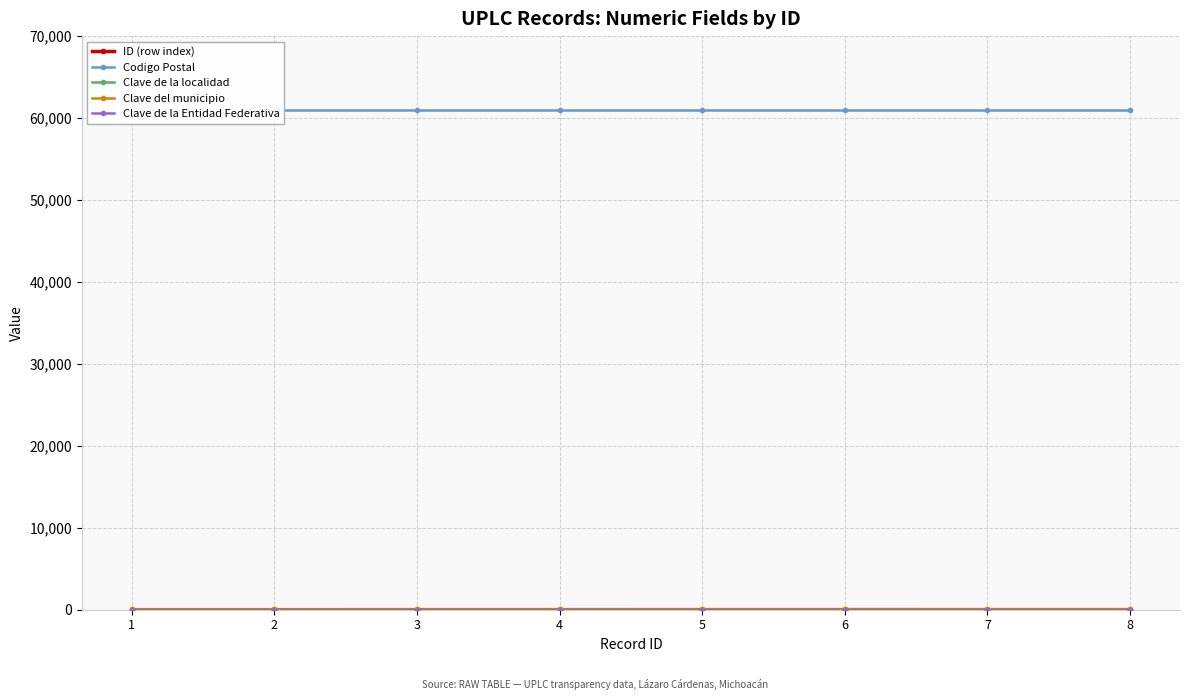

What is the average value of the Clave de la localidad series?

52